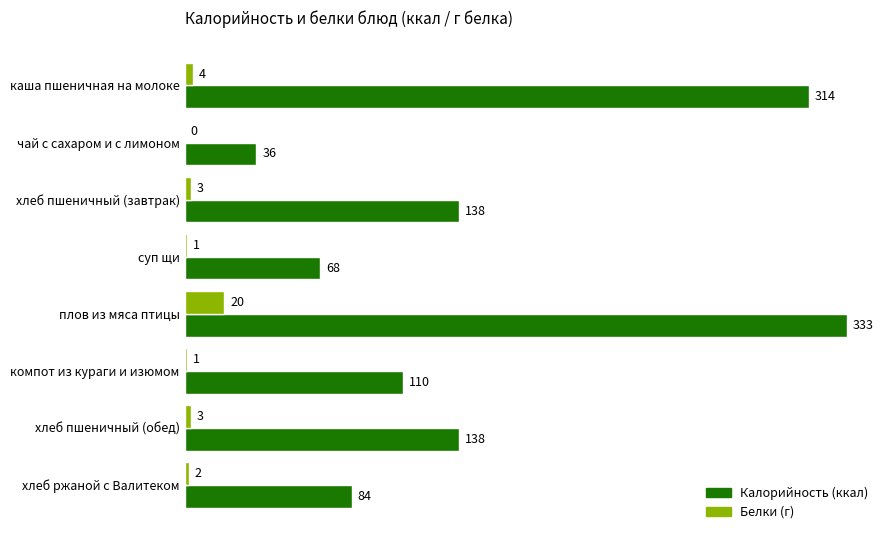

What is the total value across all series at плов из мяса птицы?

353